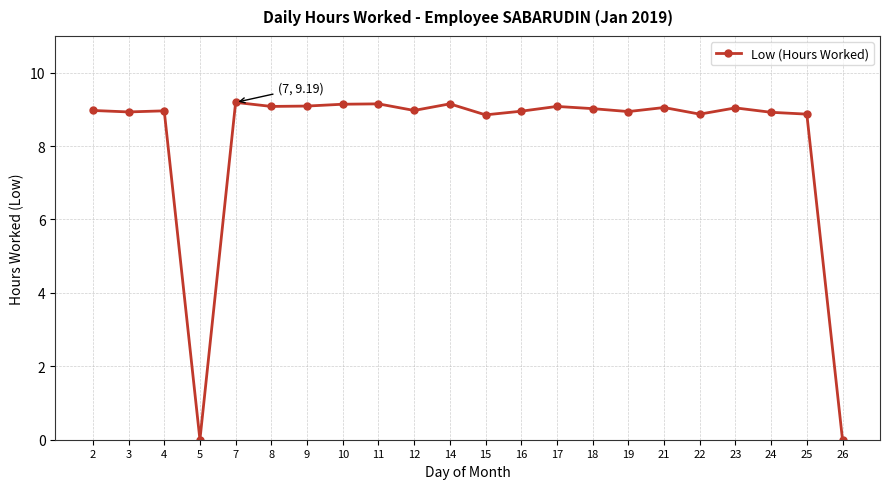

What is the ratio of the value at 16 to the value at 11?

1.0